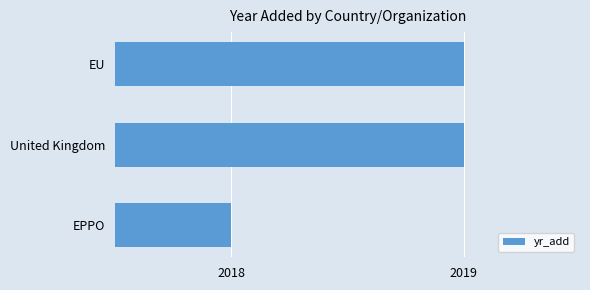

What is the average value?

2019